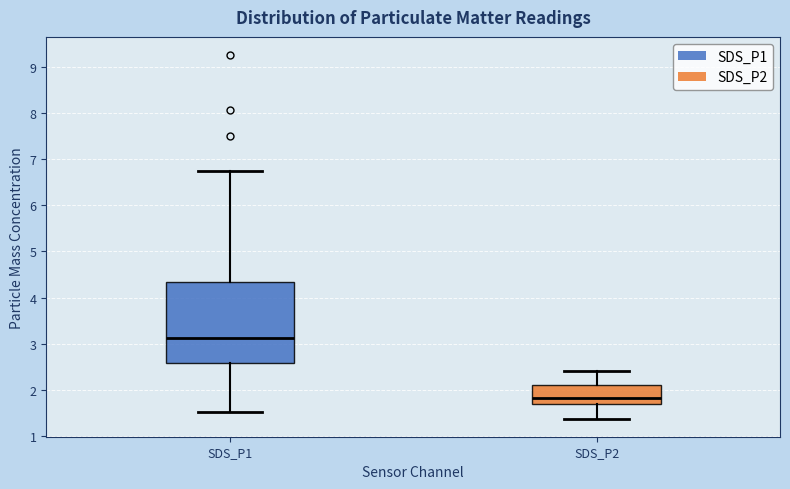

Reading left to right, transcribe this box plot: for each box, give where its median line is, the range the box spans, and where its two whiskers end, as read against the y-axis. The values are not printed on the chart, so give them approximately, as read against the axis.

SDS_P1: median 3.1, box 2.6 to 4.3, whiskers 1.5 to 6.8
SDS_P2: median 1.8, box 1.7 to 2.1, whiskers 1.4 to 2.4